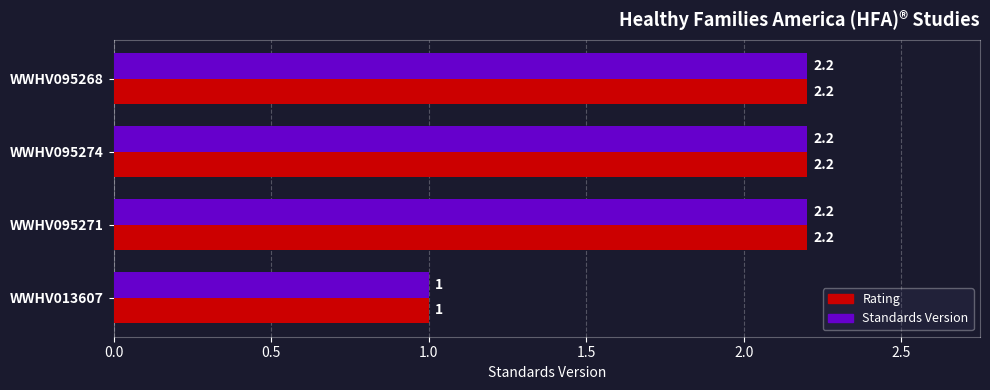

The Rating series shows 2.2 at WWHV095271. True or false?

True